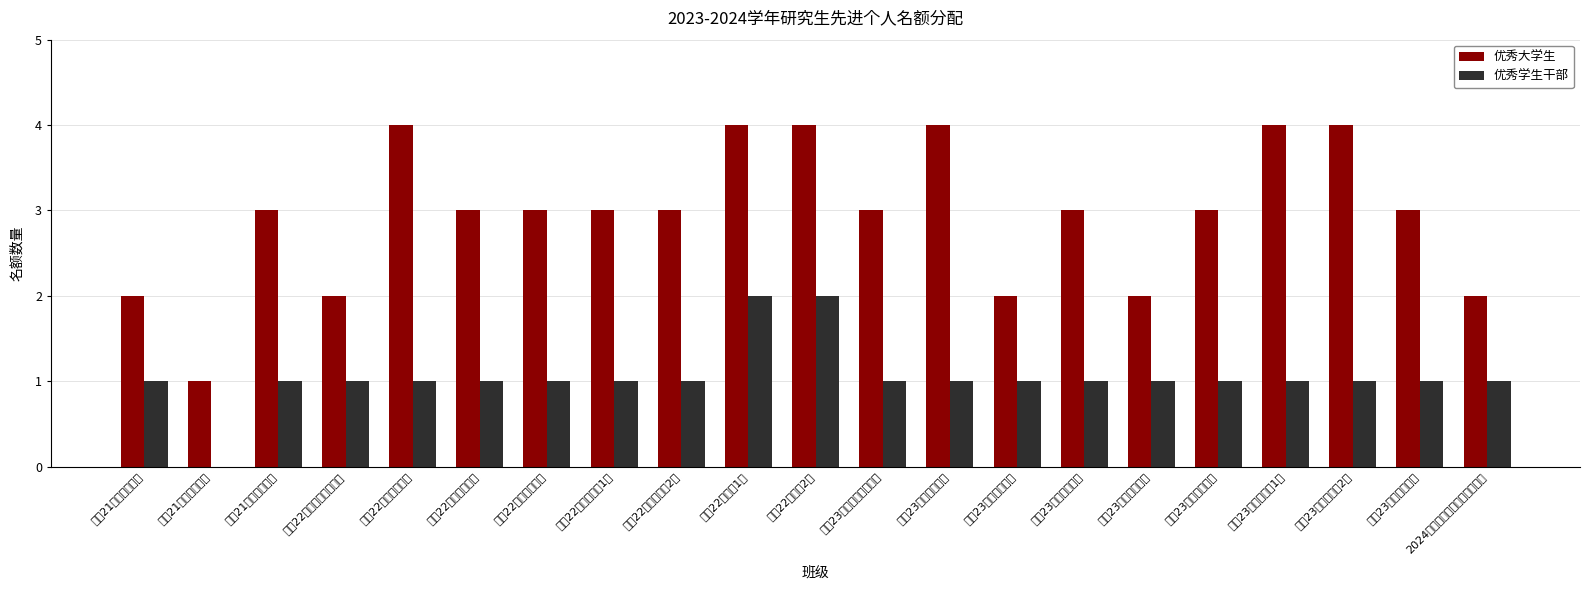

What is the average value of the 优秀学生干部 series?

1